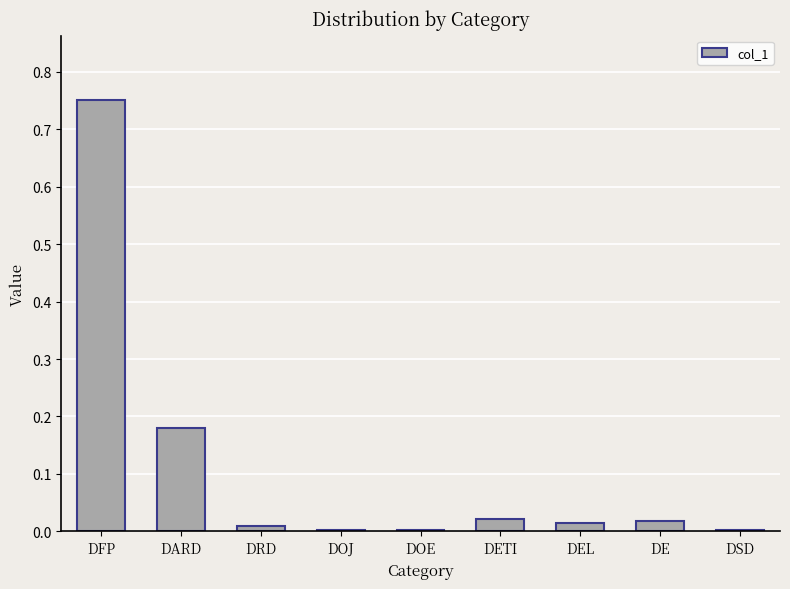

True or false: the data shows 0.0 at DRD.

True